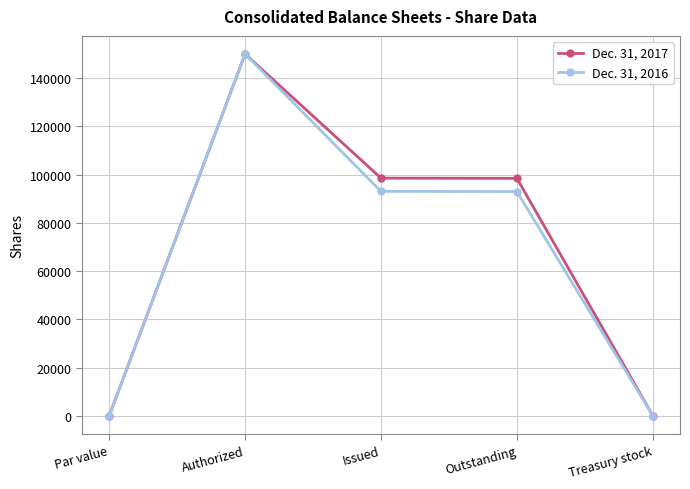

Rank the series by their average value, from lowest to highest.

Dec. 31, 2016, Dec. 31, 2017